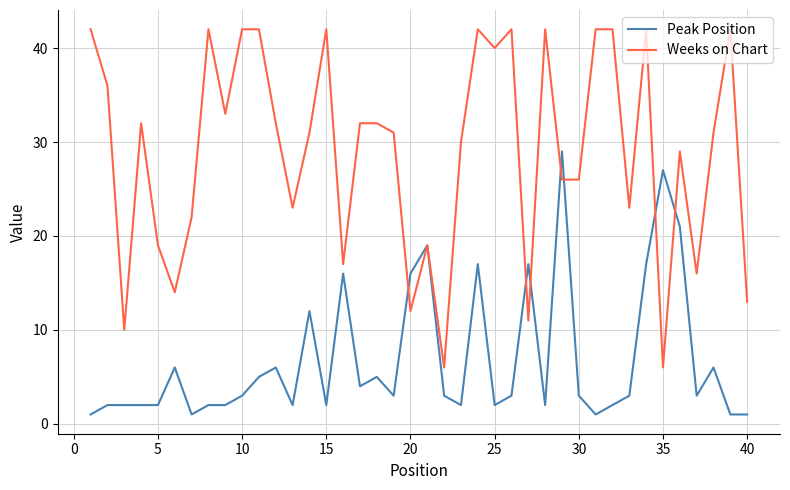

Which series has the largest total across all categories?

Weeks on Chart